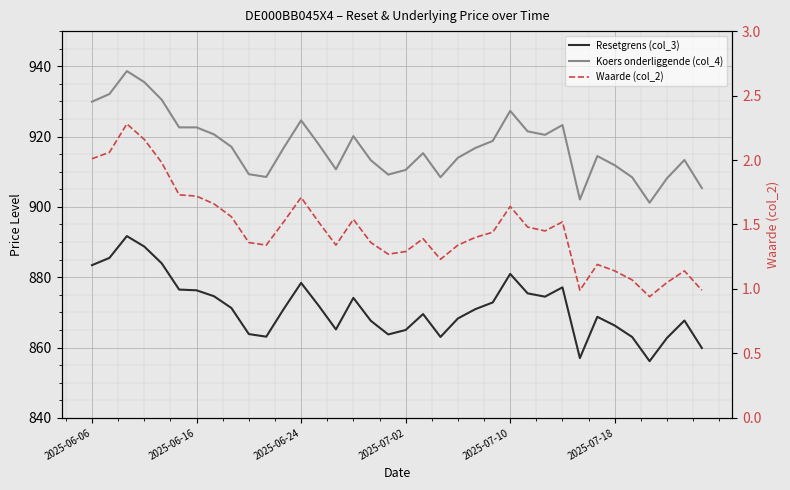

What is the difference between the maximum and minimum values in the Waarde (col_2) series?

1.3